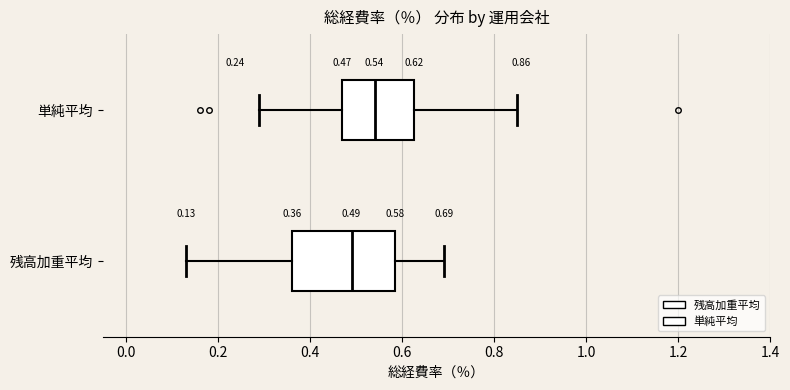

Which box has the furthest to the right median line?

単純平均